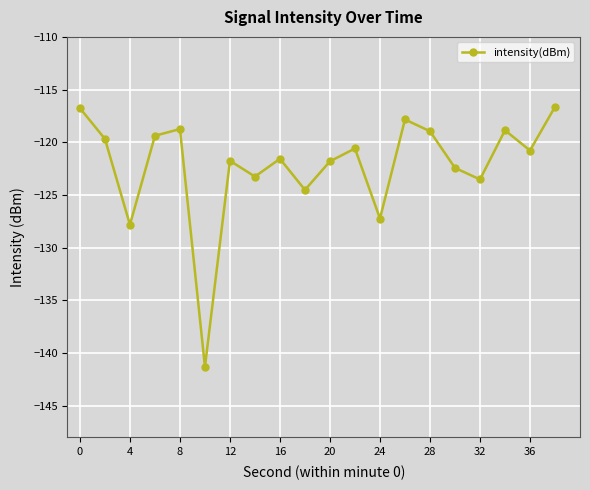

What is the difference between the second highest and minimum values?

24.5